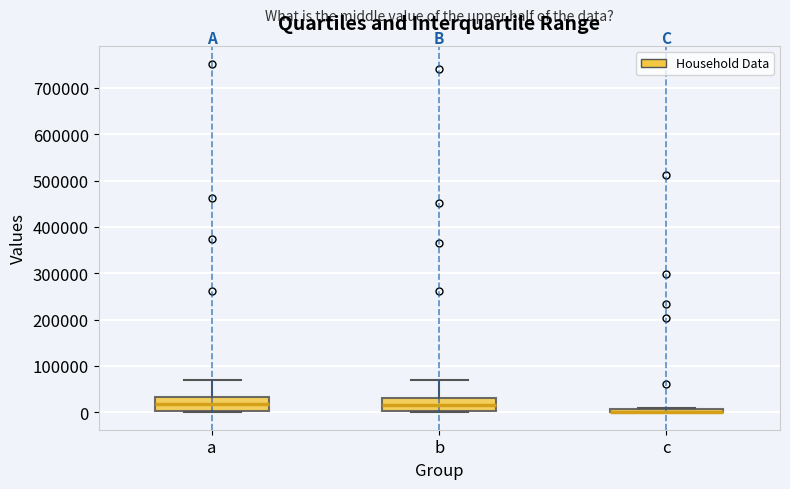

Where does the upper whisker of the box for a end on the y-axis? The values are not printed on the chart, so give them approximately, as read against the axis.

70000